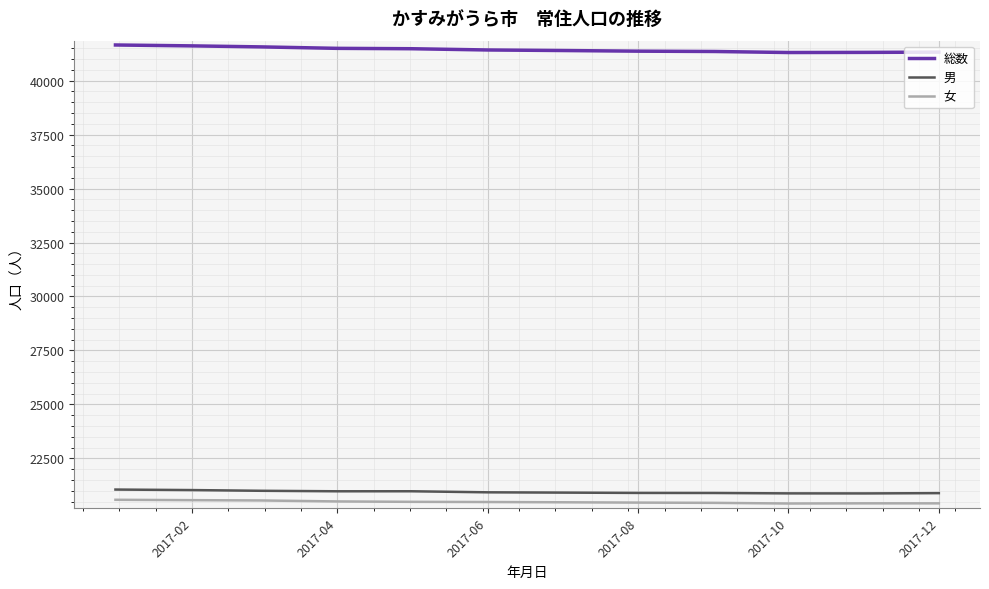

What is the maximum value for 女?

20586